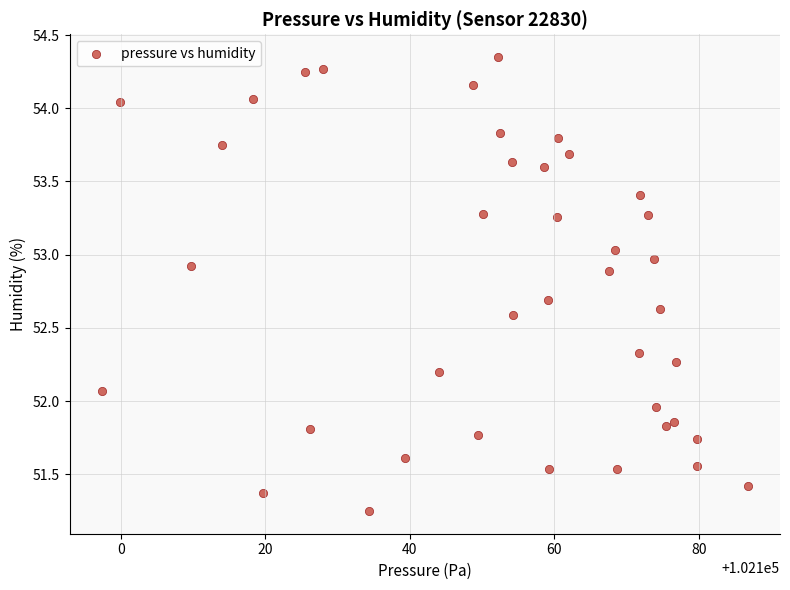

What is the range of Y values (max minus min)?

3.1